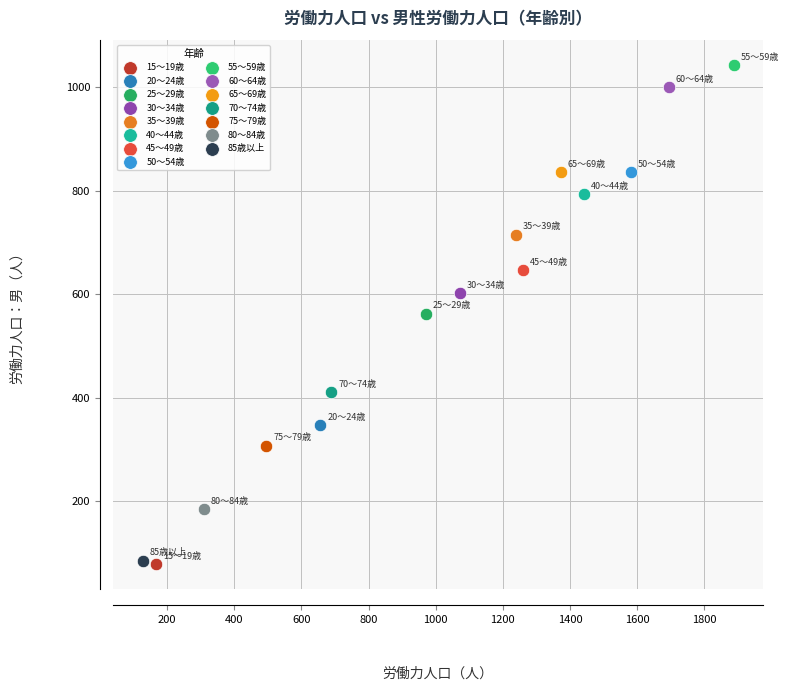

What are all the series names shown in the legend?

15～19歳, 20～24歳, 25～29歳, 30～34歳, 35～39歳, 40～44歳, 45～49歳, 50～54歳, 55～59歳, 60～64歳, 65～69歳, 70～74歳, 75～79歳, 80～84歳, 85歳以上